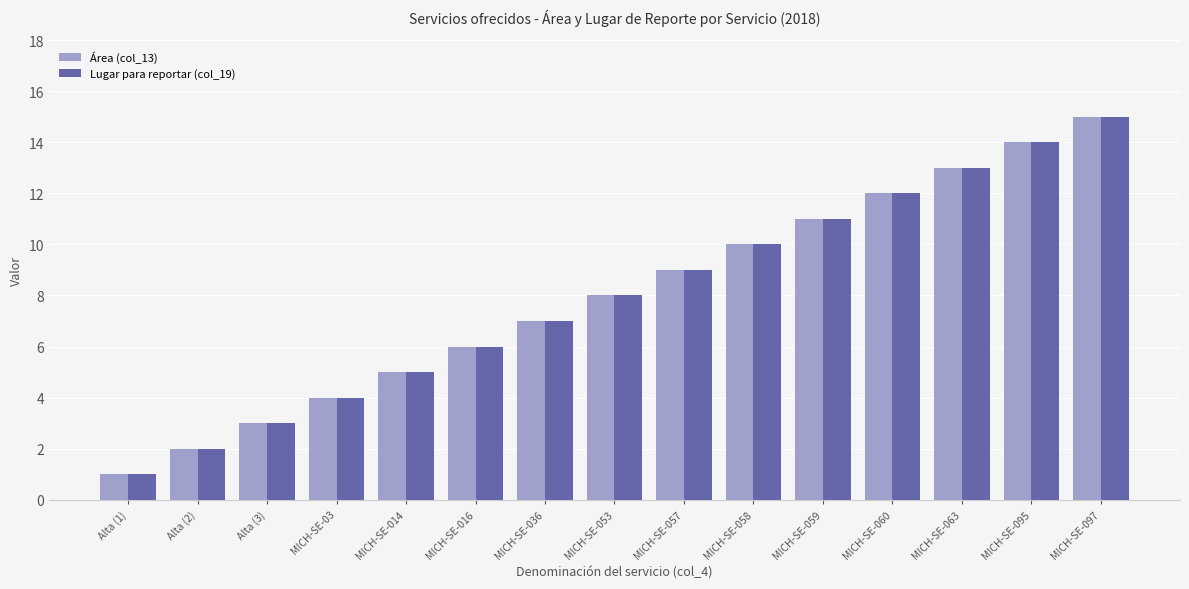

At which category is the sum across all series the highest?

MICH-SE-097